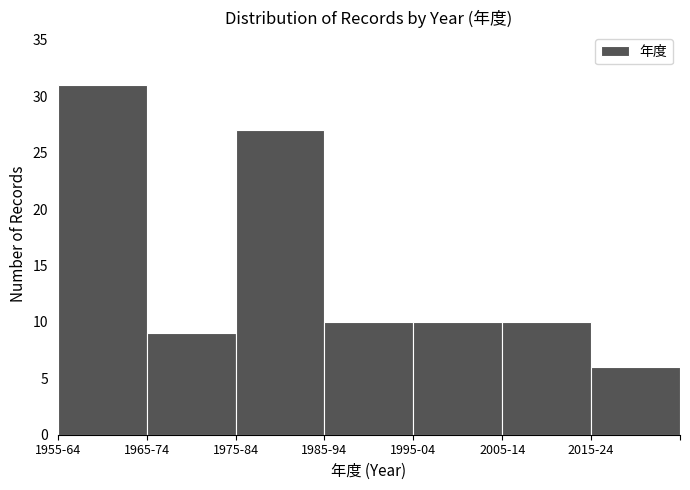

Reading left to right, list all the values displayed in this chart.

31	9	27	10	10	10	6